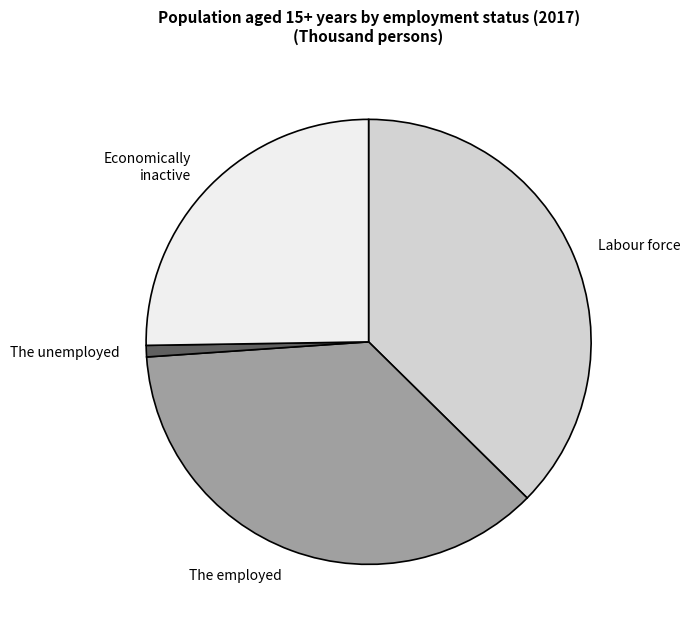

How many segments does this pie chart have?

4